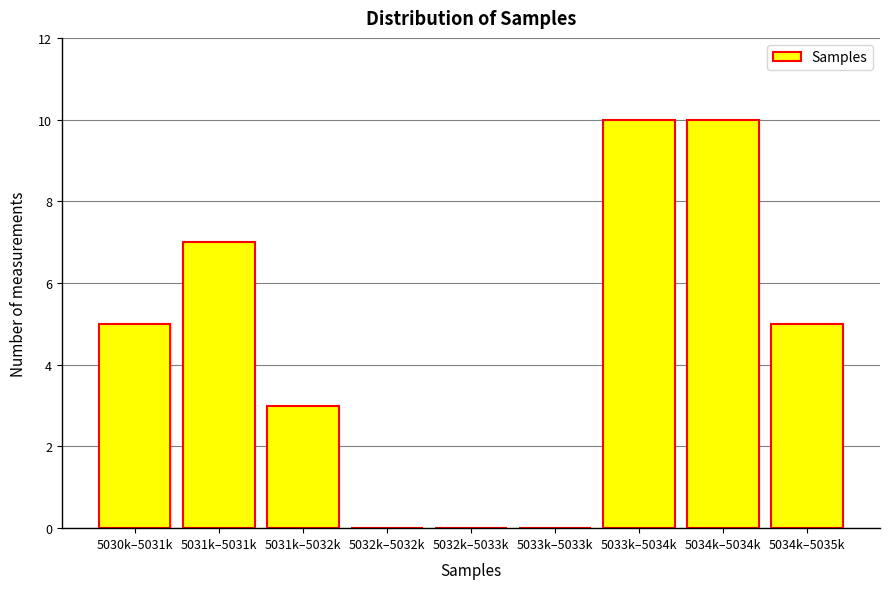

Reading left to right, what are all the values shown in this chart?

5030k–5031k=5	5031k–5031k=7	5031k–5032k=3	5032k–5032k=0	5032k–5033k=0	5033k–5033k=0	5033k–5034k=10	5034k–5034k=10	5034k–5035k=5